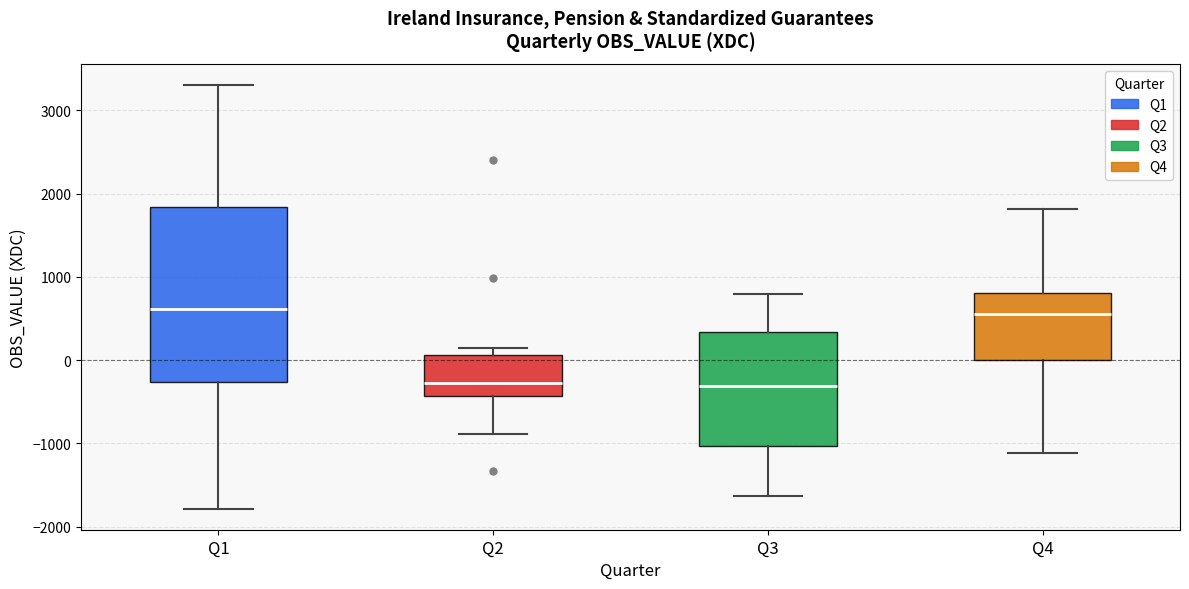

Reading left to right, transcribe this box plot: for each box, give where its median line is, the range the box spans, and where its two whiskers end, as read against the y-axis. The values are not printed on the chart, so give them approximately, as read against the axis.

Q1: median 600, box -300 to 1800, whiskers -1800 to 3300
Q2: median -300, box -400 to 100, whiskers -900 to 100 (just above the box's upper edge)
Q3: median -300, box -1000 to 300, whiskers -1600 to 800
Q4: median 600, box 0 to 800, whiskers -1100 to 1800